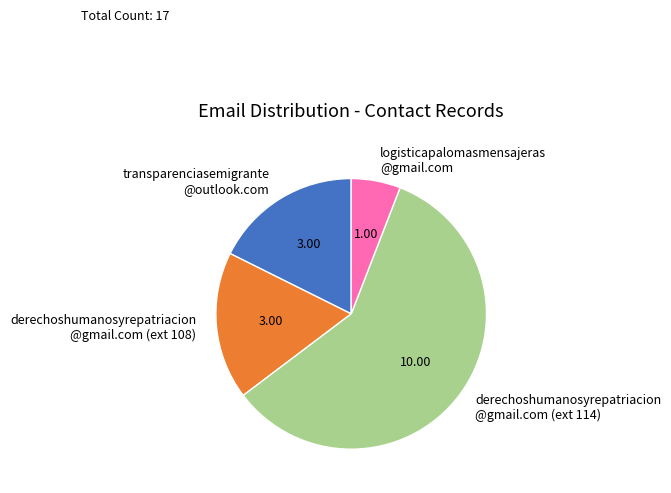

Combined, do derechoshumanosyrepatriacion @gmail.com (ext 114) and transparenciasemigrante @outlook.com account for over 50%?

Yes